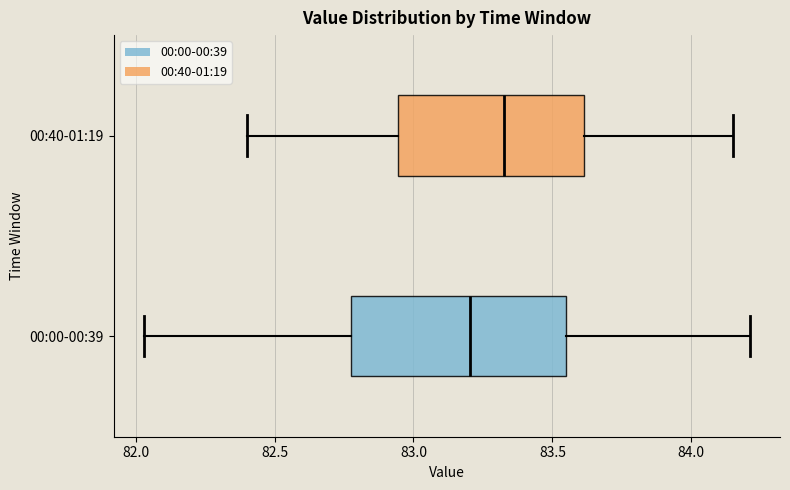

Where does the median line of the box for 00:00-00:39 sit on the x-axis? The values are not printed on the chart, so give them approximately, as read against the axis.

83.20